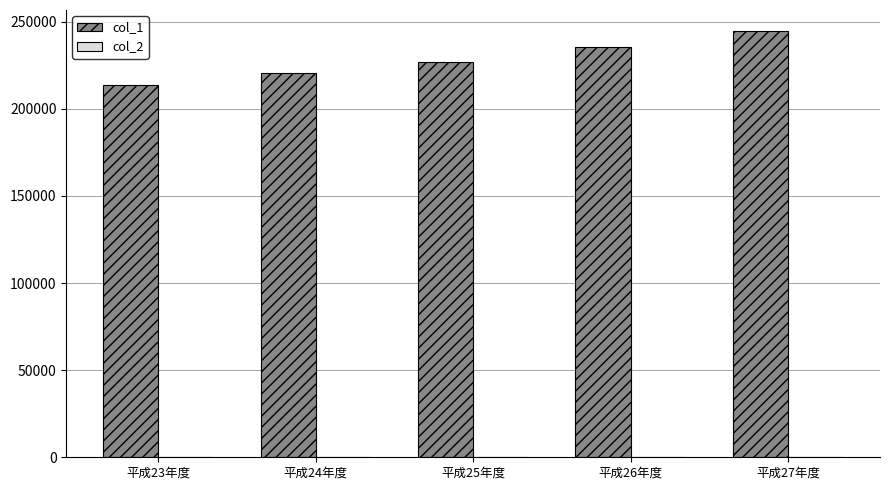

What is the greatest value displayed?

244456